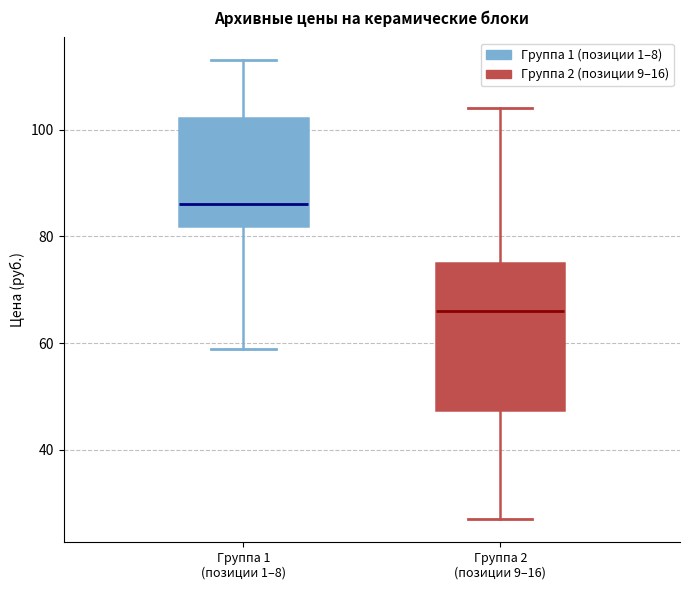

Where is the lower edge of the box for Группа 2 (позиции 9–16) on the y-axis? The values are not printed on the chart, so give them approximately, as read against the axis.

48